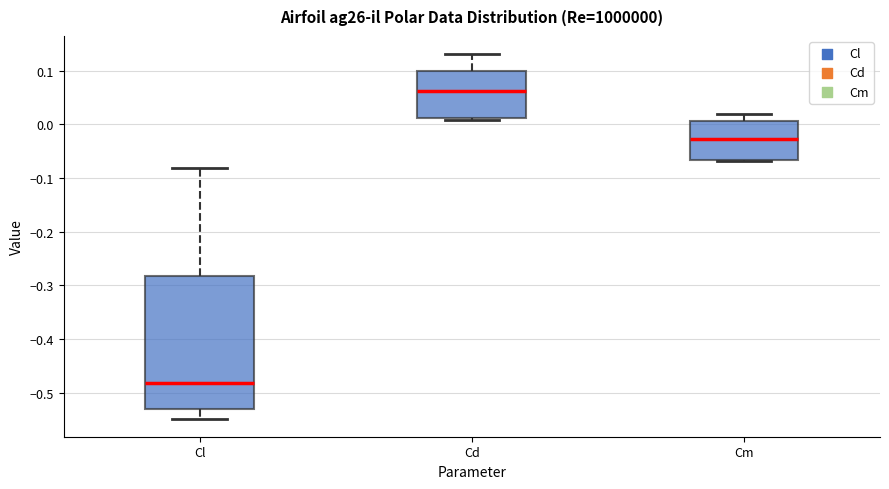

Reading left to right, transcribe this box plot: for each box, give where its median line is, the range the box spans, and where its two whiskers end, as read against the y-axis. The values are not printed on the chart, so give them approximately, as read against the axis.

Cl: median -0.48, box -0.53 to -0.28, whiskers -0.55 to -0.08
Cd: median 0.06, box 0.01 to 0.10, whiskers 0.01 (just below the box's lower edge) to 0.13
Cm: median -0.03, box -0.07 to 0.01, whiskers -0.07 to 0.02